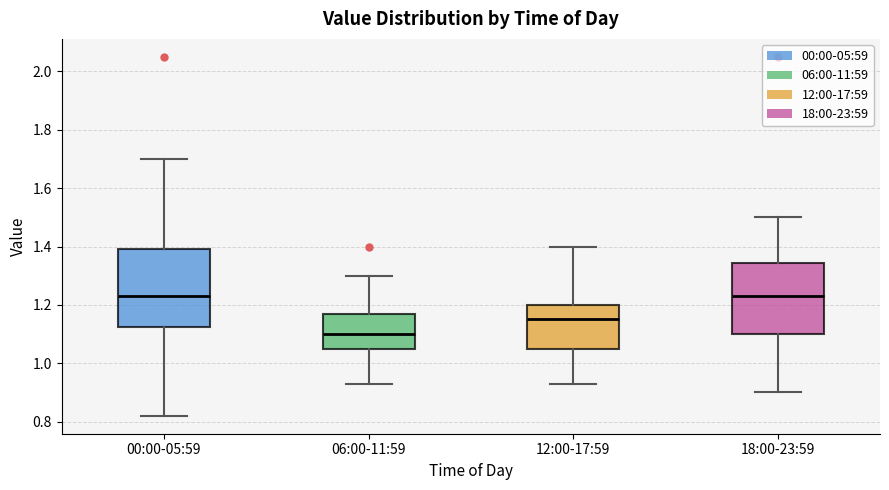

Which box has the lowest median line?

06:00-11:59